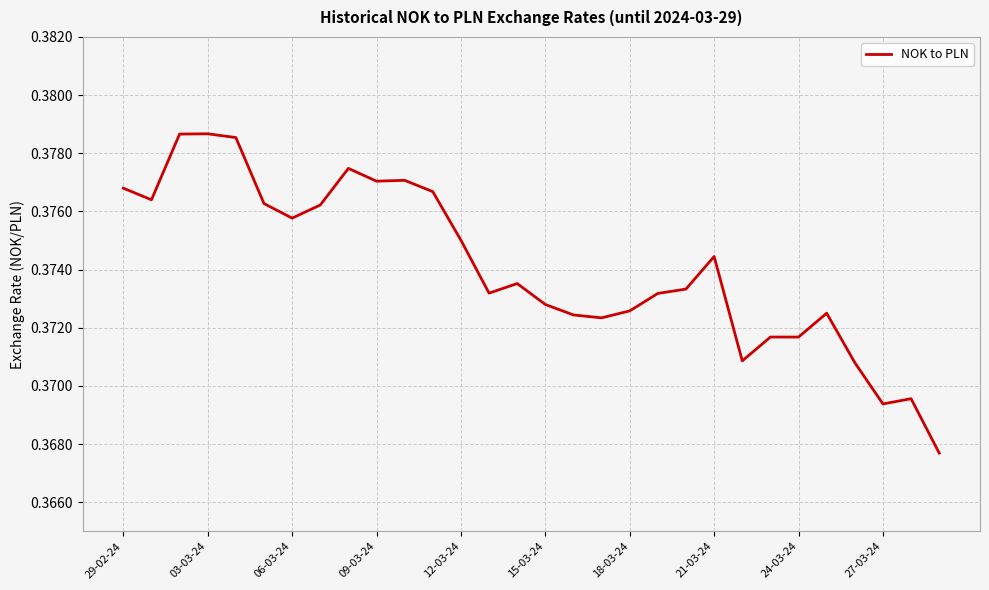

How many points are lower than both their immediate neighbors (excluding endpoints)?

7